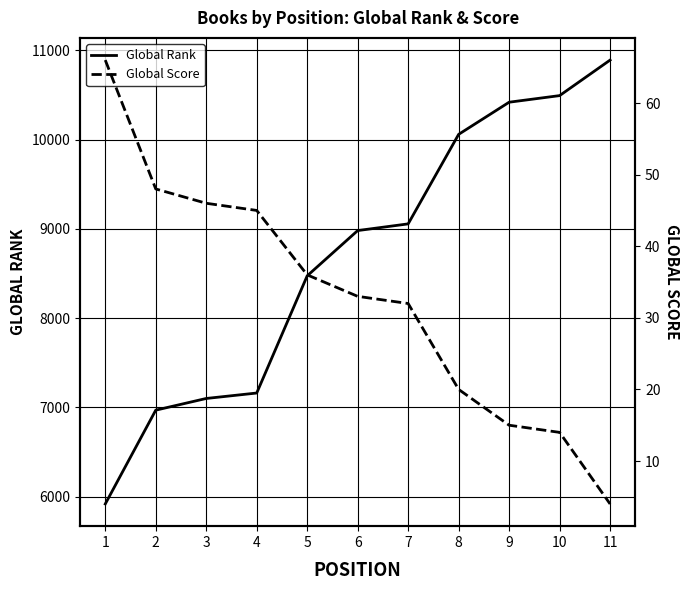

Which category has the highest value across all series?

11